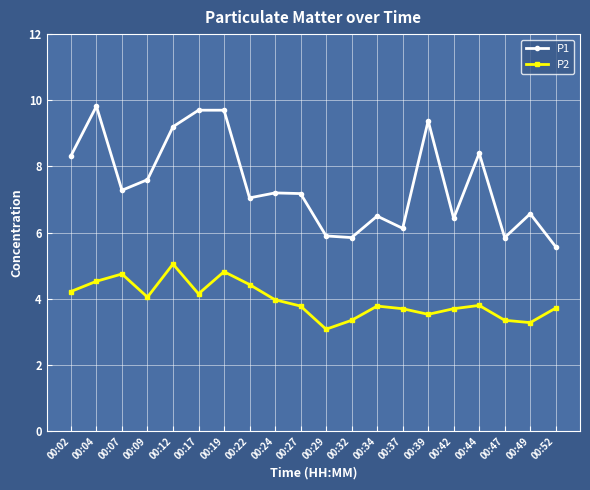

List the series in order of their overall mean, highest first.

P1, P2